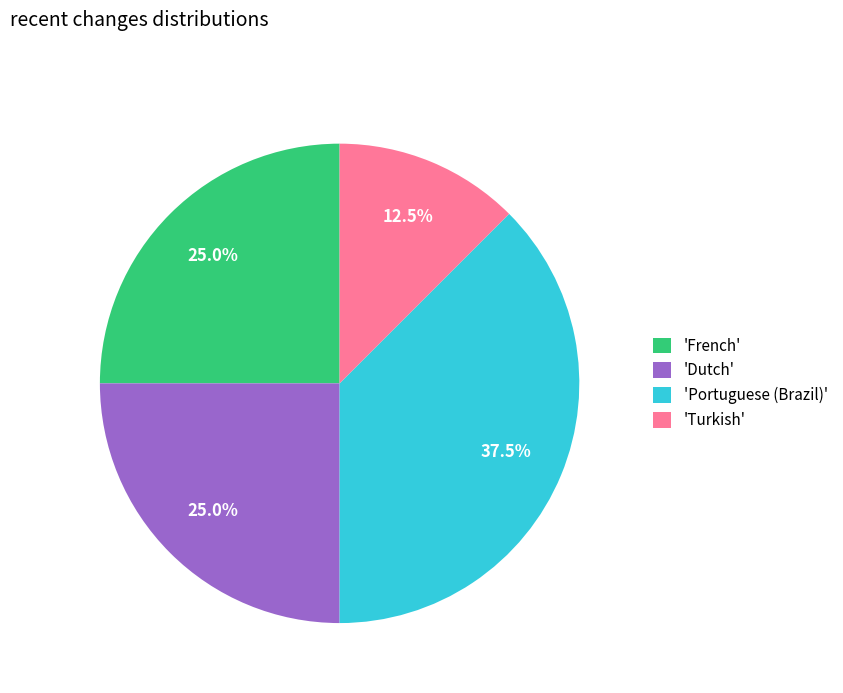

What is the smallest slice in the pie chart?

'Turkish'